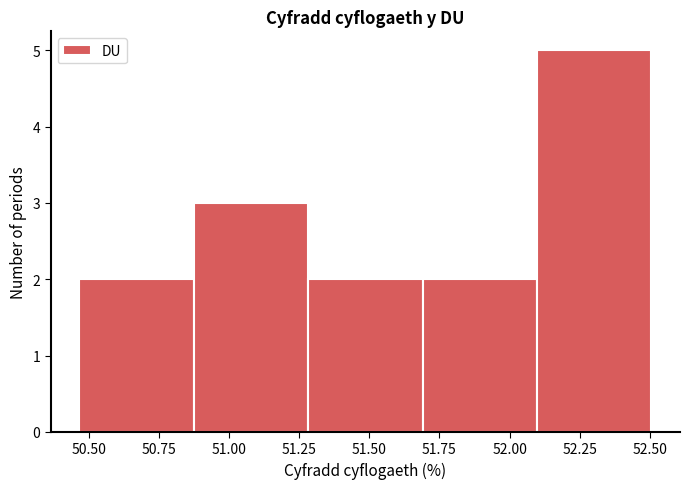

Over which range of the x-axis is the bar tallest?

52.10 to 52.50